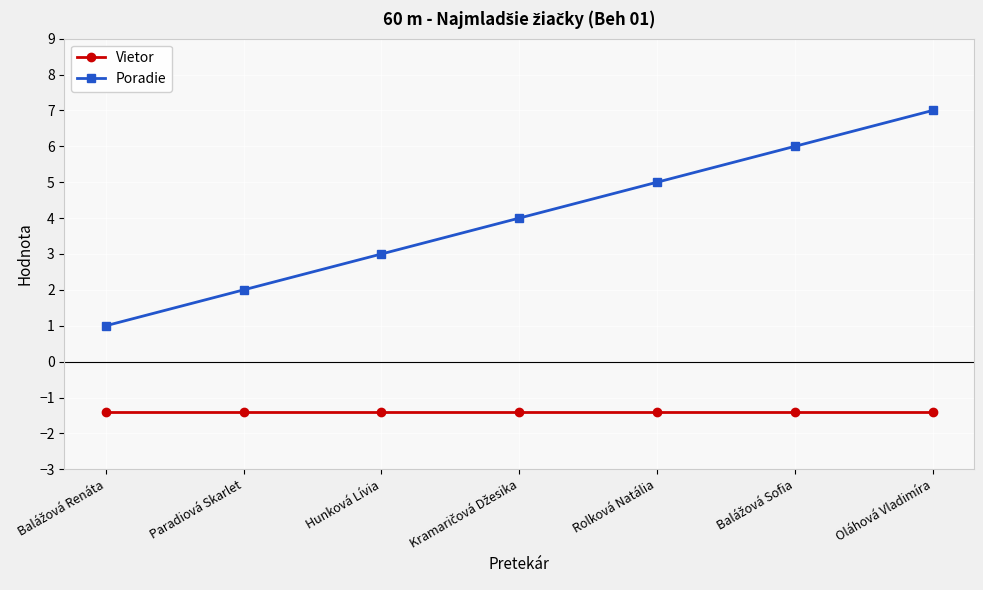

What is the spread (max minus min) of values at Oláhová Vladimíra?

8.4